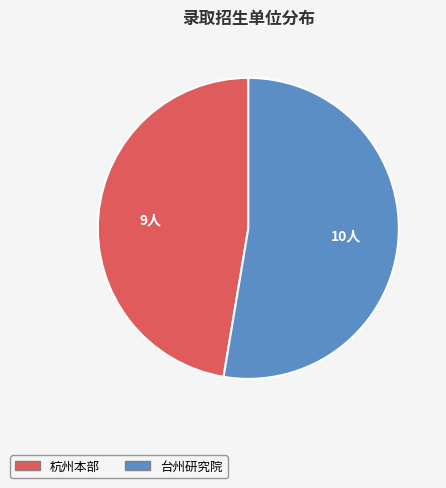

Is there a majority slice in this chart?

Yes